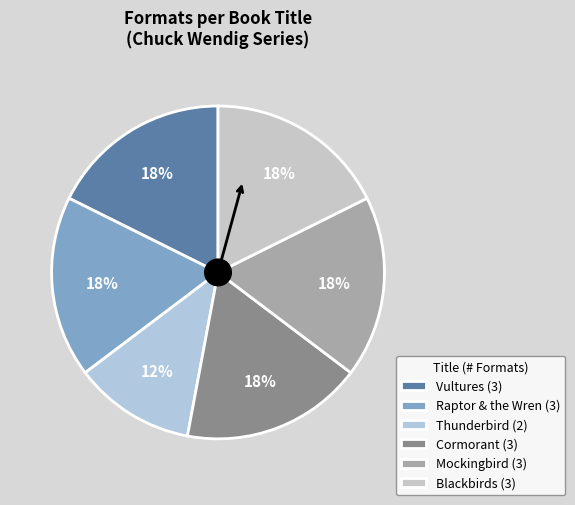

Rank the categories by value from lowest to highest.

Thunderbird, Vultures, Raptor & the Wren, Cormorant, Mockingbird, Blackbirds